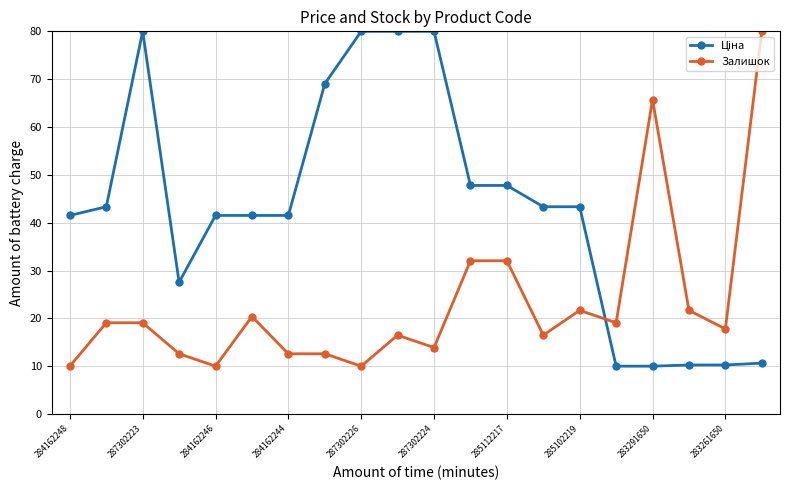

What is the value of the Залишок point at the 12th from the left?

32.0